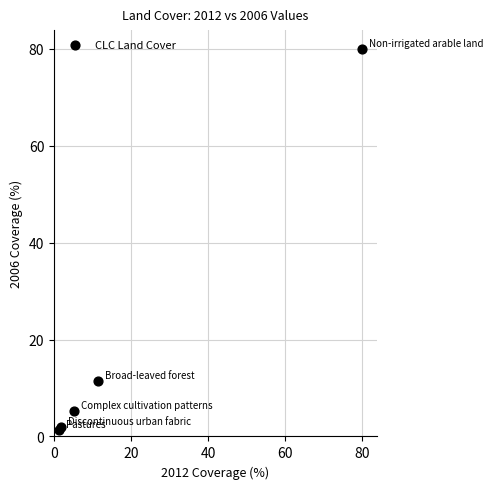

What Y value in the scatter plot is closest to 40?

11.5